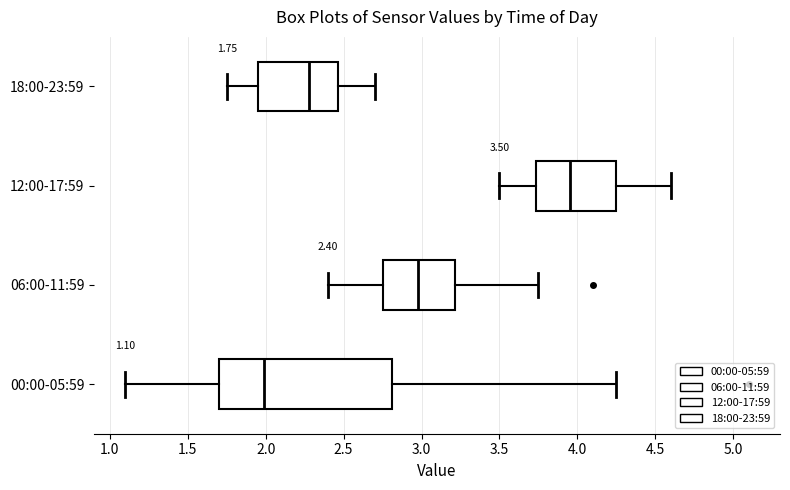

Which box has the furthest to the left median line?

00:00-05:59